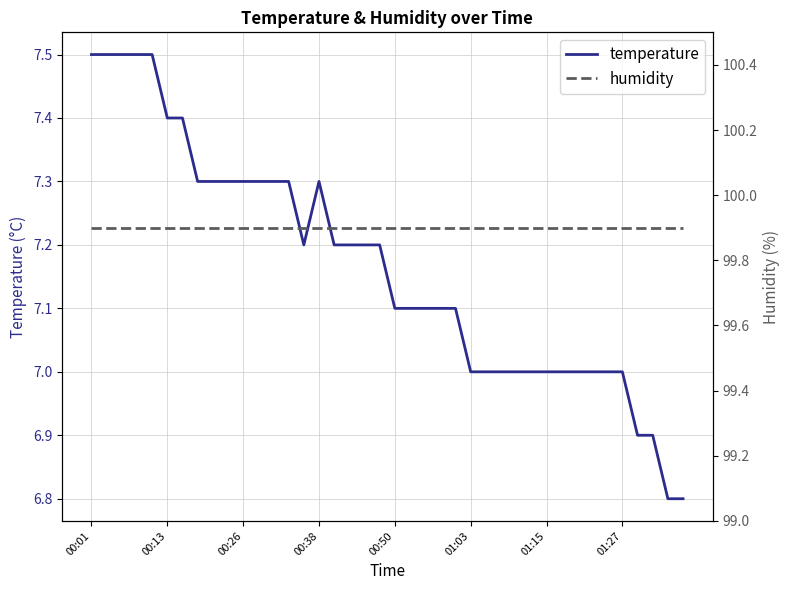

What is the sum of the humidity values at 13 and 01:03?

199.8